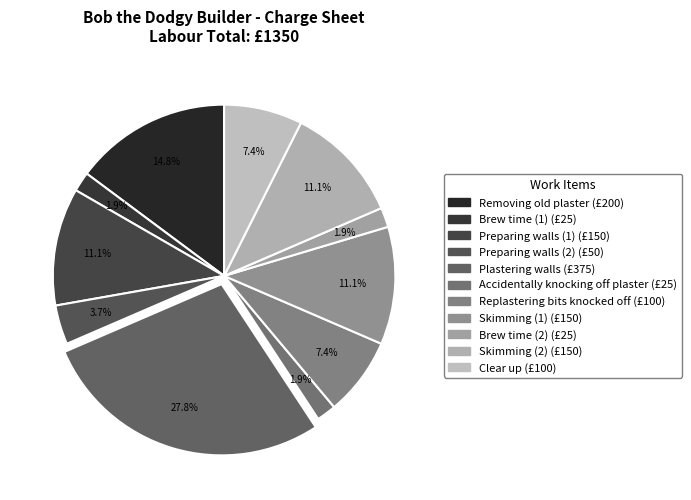

Is Skimming (2) the majority of the pie?

No